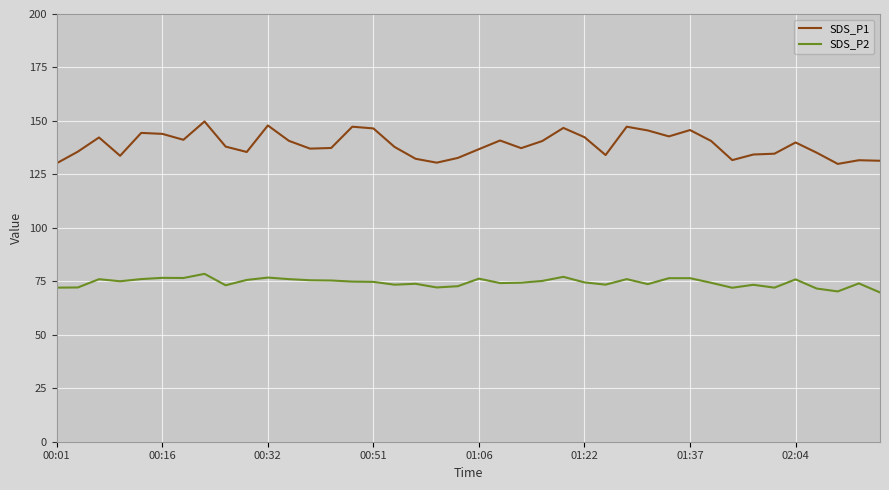

Rank the series by their average value, from highest to lowest.

SDS_P1, SDS_P2